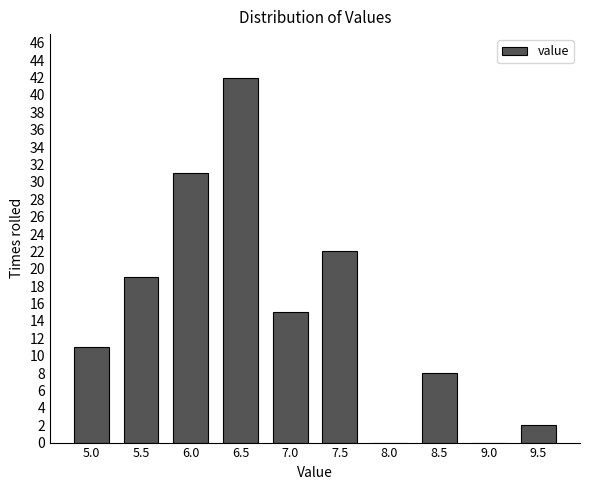

Reading right to left, list all the values displayed in this chart.

9.5=2	9.0=0	8.5=8	8.0=0	7.5=22	7.0=15	6.5=42	6.0=31	5.5=19	5.0=11